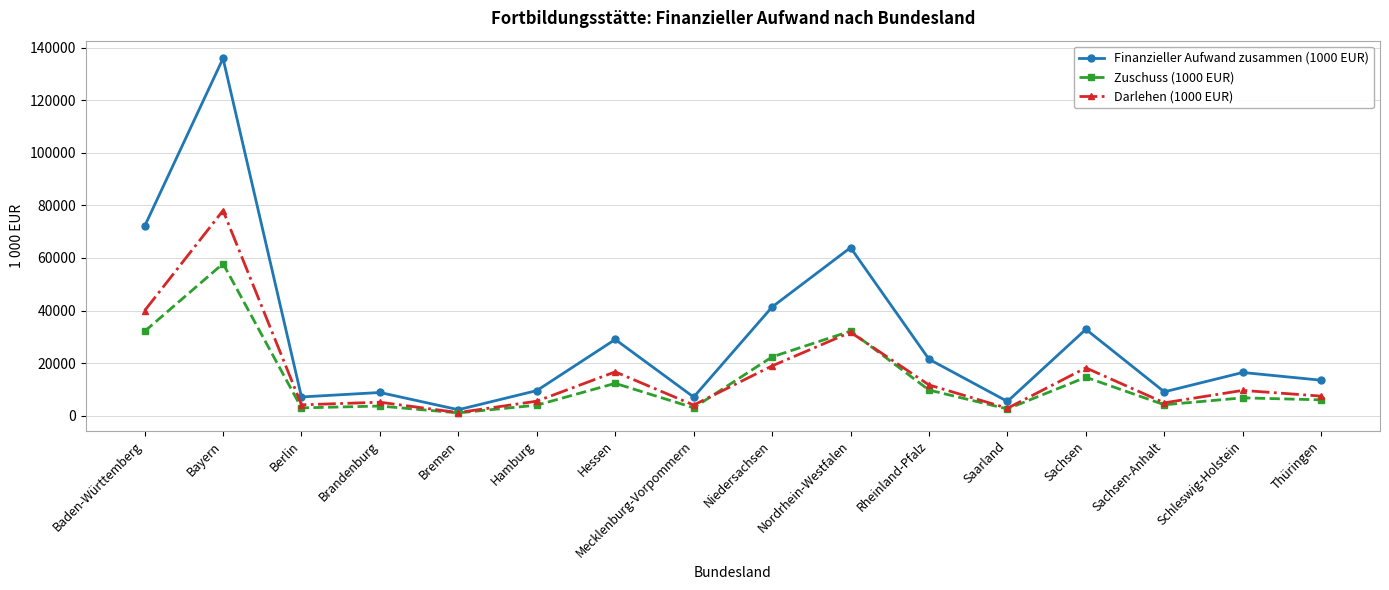

Rank the series by their average value, from highest to lowest.

Finanzieller Aufwand zusammen (1000 EUR), Darlehen (1000 EUR), Zuschuss (1000 EUR)